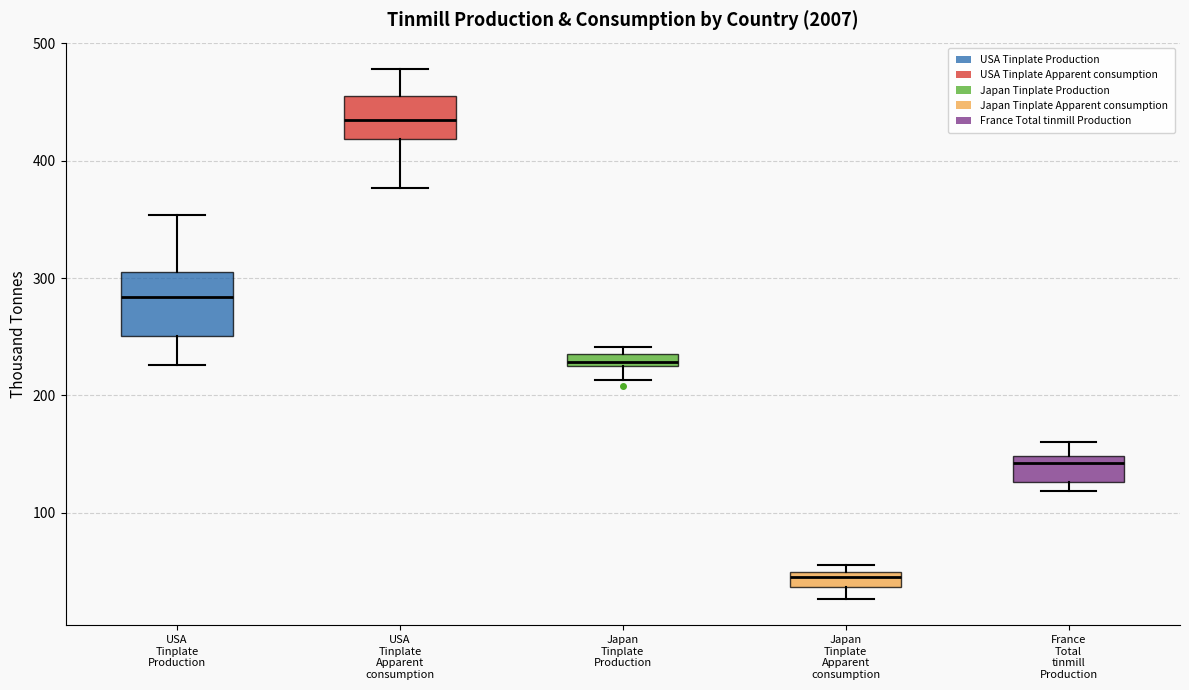

Where is the lower edge of the box for France Total tinmill Production on the y-axis? The values are not printed on the chart, so give them approximately, as read against the axis.

130